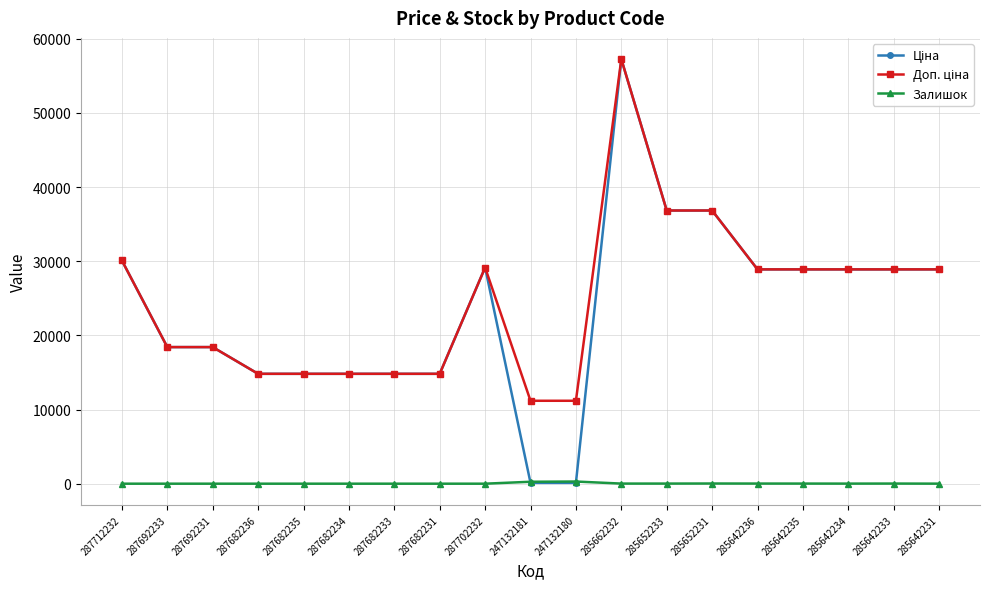

How many series are shown in this chart?

3